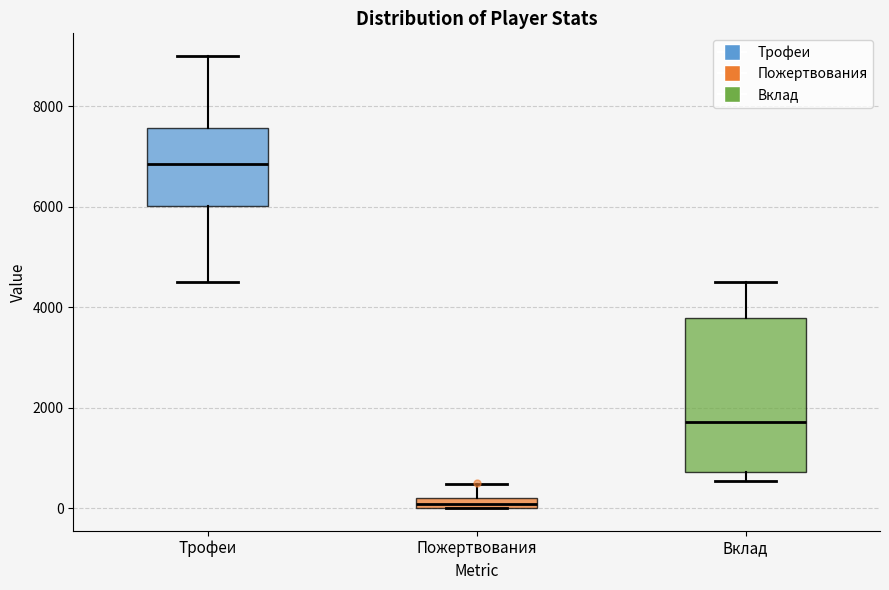

Which box has the highest median line?

Трофеи